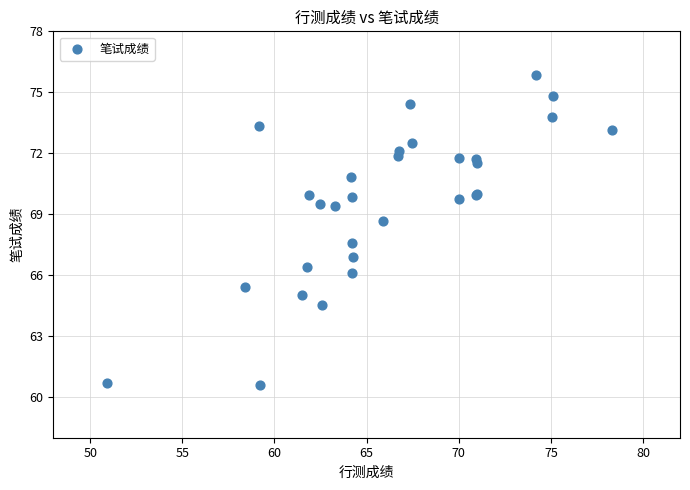

What Y value in the scatter plot is closest to 68?

67.6